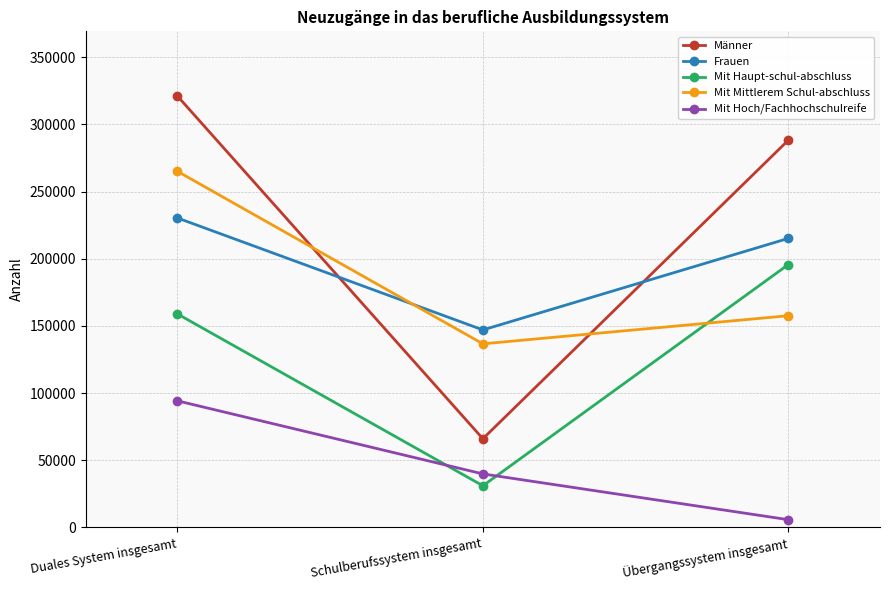

Is it true that Mit Hoch/Fachhochschulreife equals 5733 at Übergangssystem insgesamt?

True